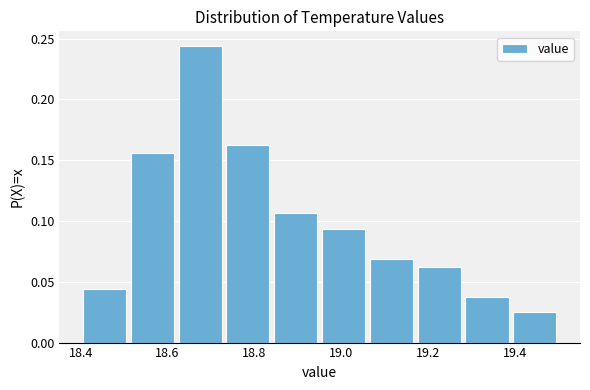

What is the height of the bar covering 18.62 to 18.73 on the x-axis? Neither the bar edges nor the heights are printed on the chart, so give them approximately, as read against the axes.

0.245